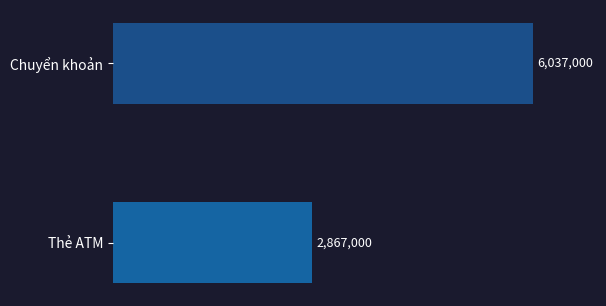

What is the smallest value displayed?

2867000